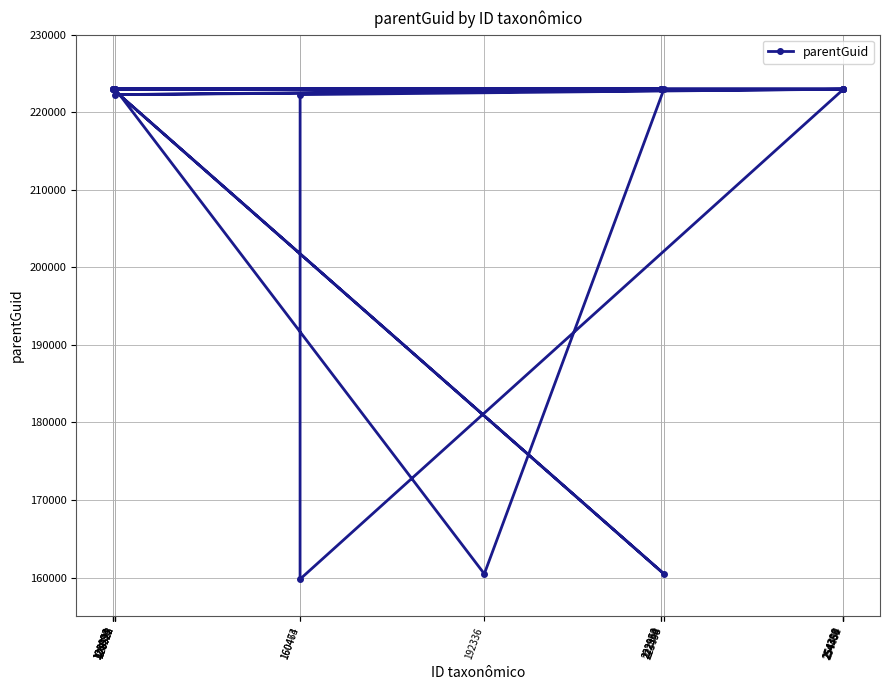

What is the maximum value shown in the chart?

222968